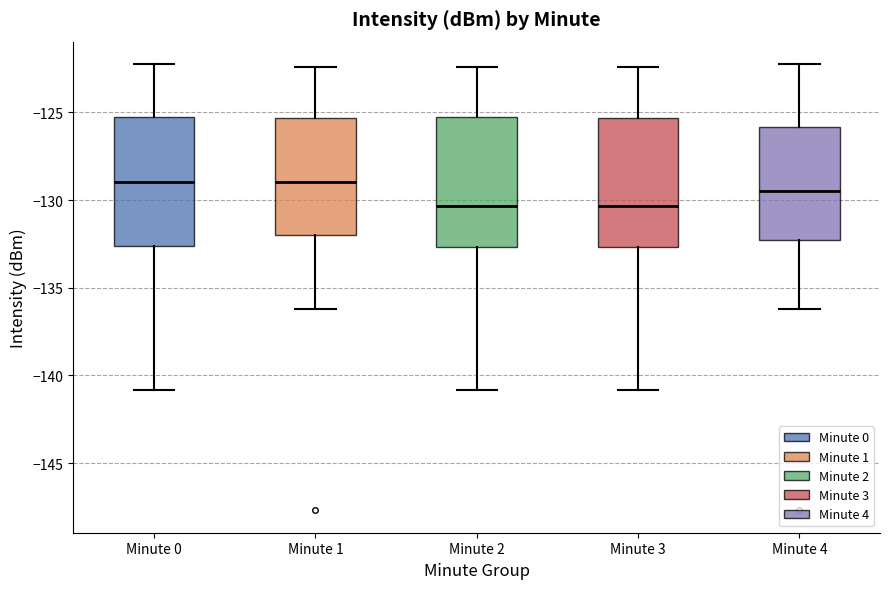

Reading left to right, transcribe this box plot: for each box, give where its median line is, the range the box spans, and where its two whiskers end, as read against the y-axis. The values are not printed on the chart, so give them approximately, as read against the axis.

Minute 0: median -129.0, box -132.5 to -125.0, whiskers -141.0 to -122.0
Minute 1: median -129.0, box -132.0 to -125.5, whiskers -136.0 to -122.5
Minute 2: median -130.5, box -132.5 to -125.0, whiskers -141.0 to -122.5
Minute 3: median -130.5, box -132.5 to -125.5, whiskers -141.0 to -122.5
Minute 4: median -129.5, box -132.5 to -126.0, whiskers -136.0 to -122.0